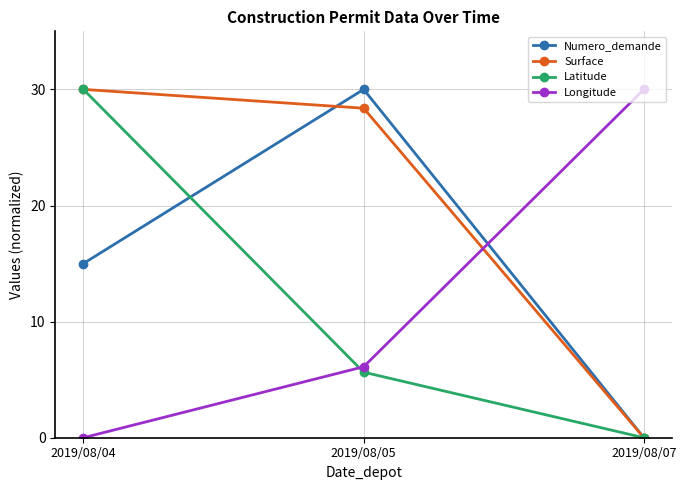

The value of Numero_demande at 2019/08/07 is -16.7. True or false?

False